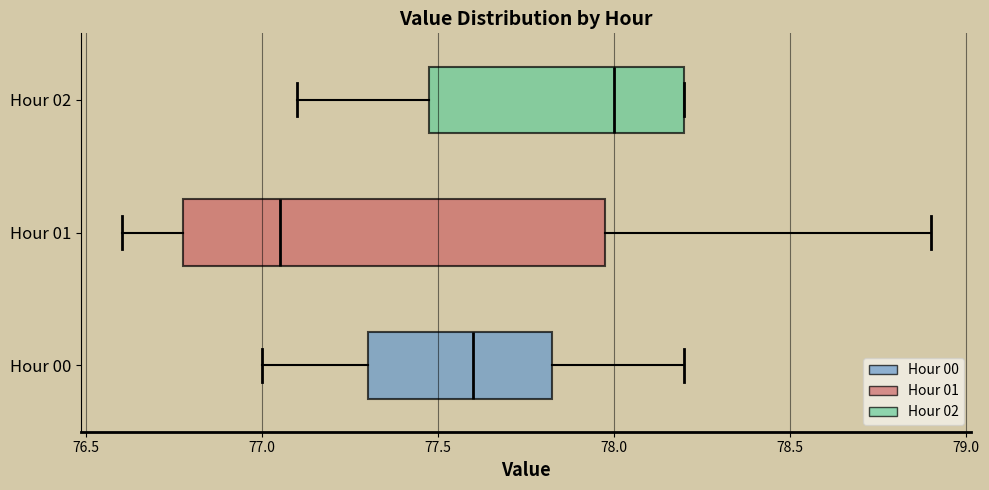

Comparing the boxes themselves (not the whiskers), which one is the widest?

Hour 01